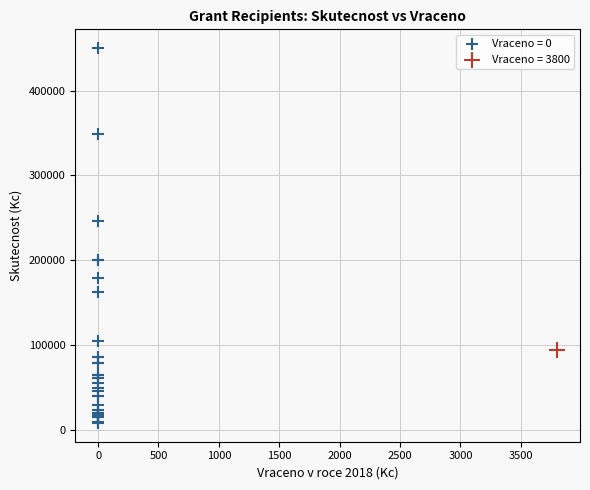

Which series contains the lowest Y value?

Vraceno = 0